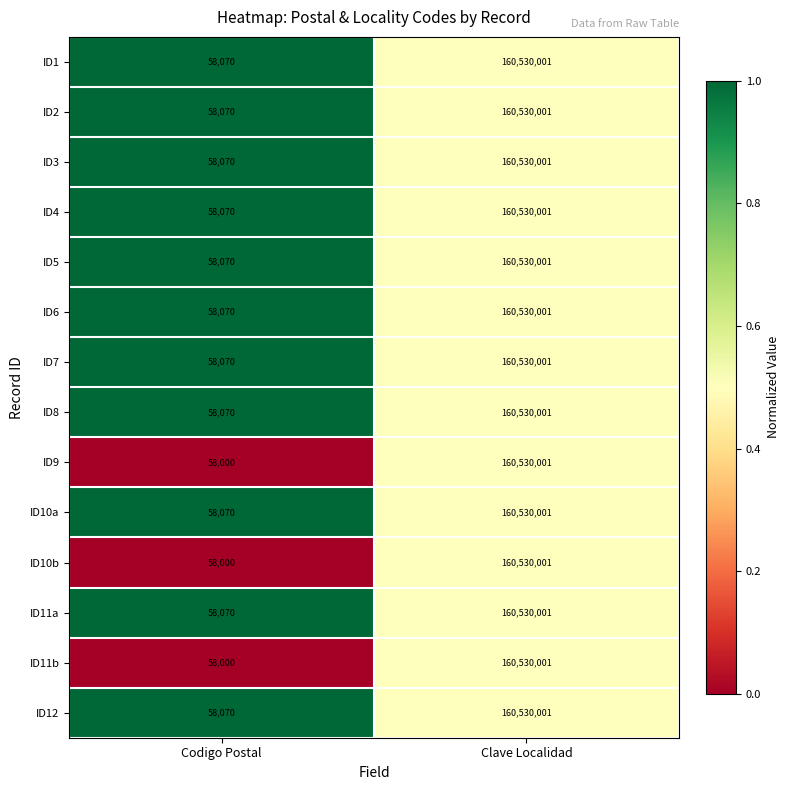

Where is ID9 nearest to the value 80294000?

Codigo Postal